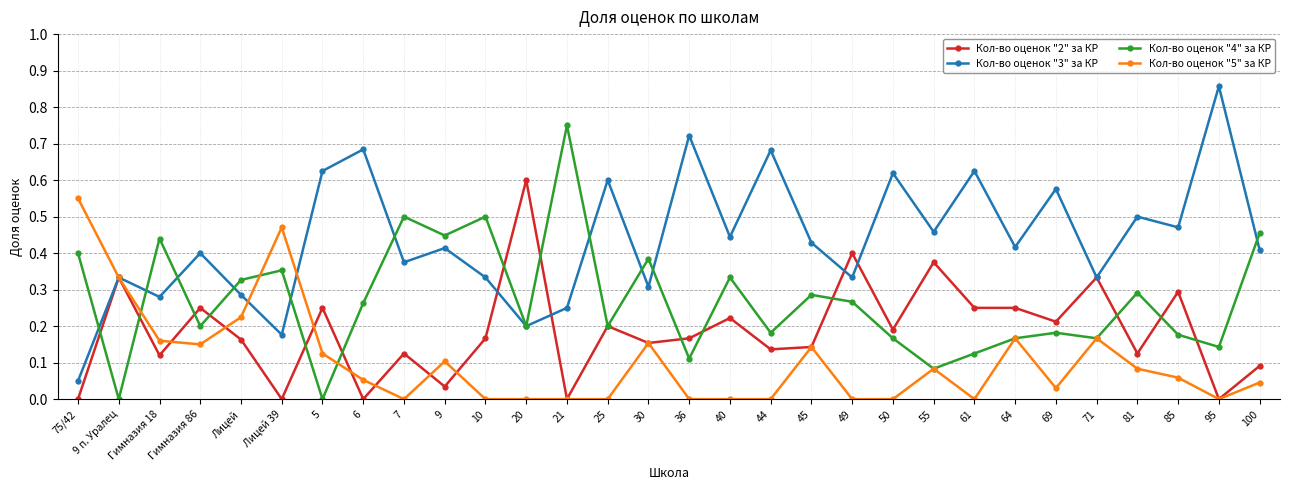

Which category has the highest value in the Кол-во оценок "5" за КР series?

75/42